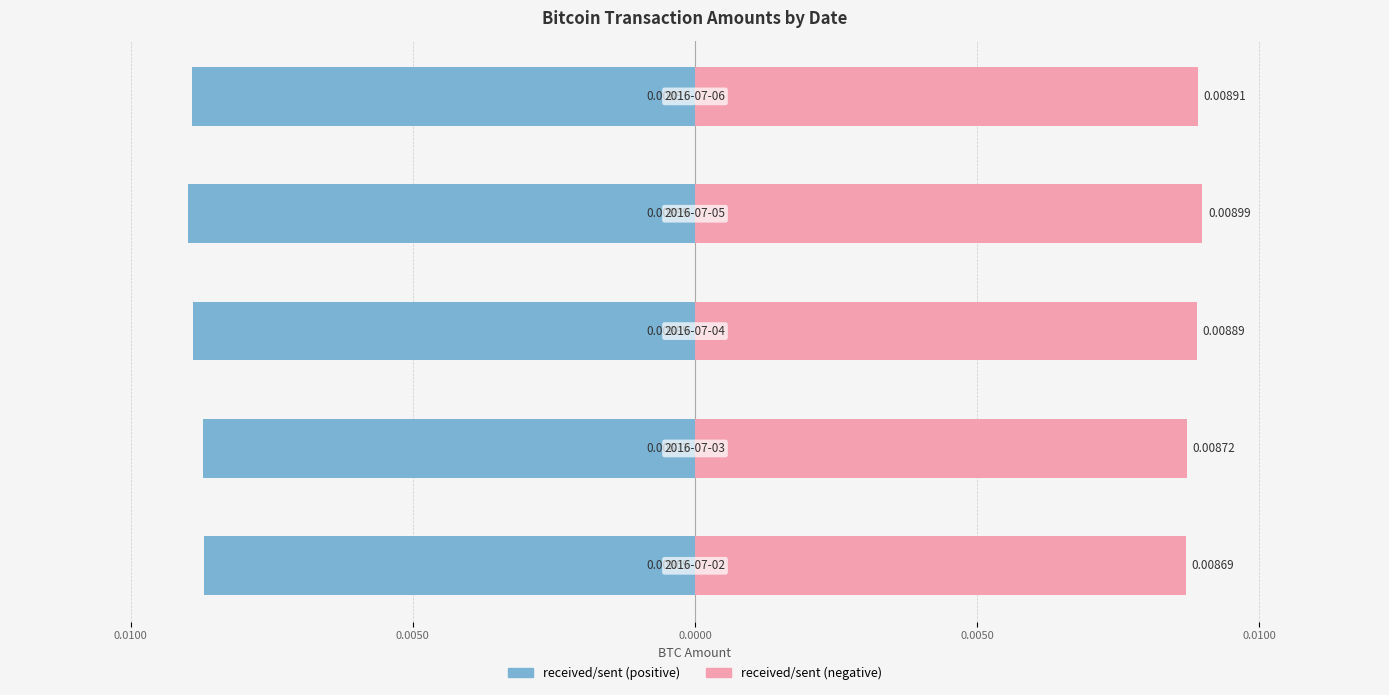

How many bars are there in each group?

2